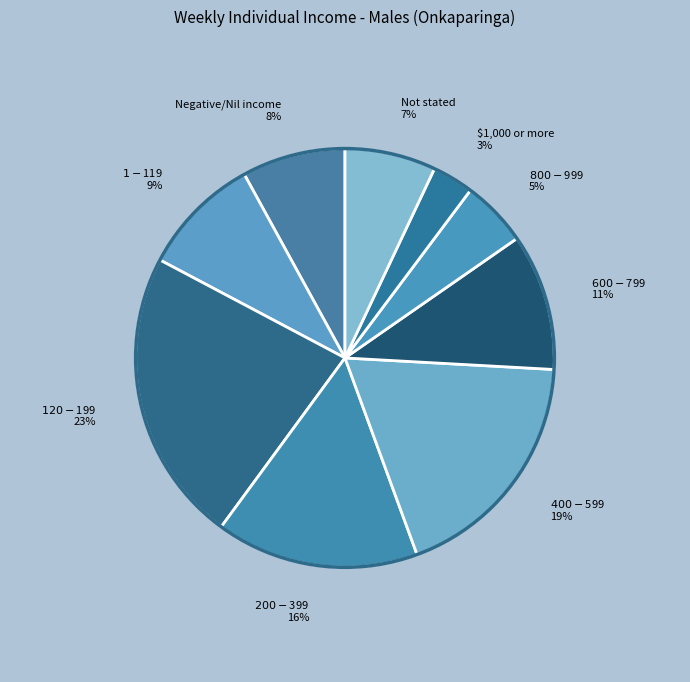

What is the smallest slice in the pie chart?

$1,000 or more